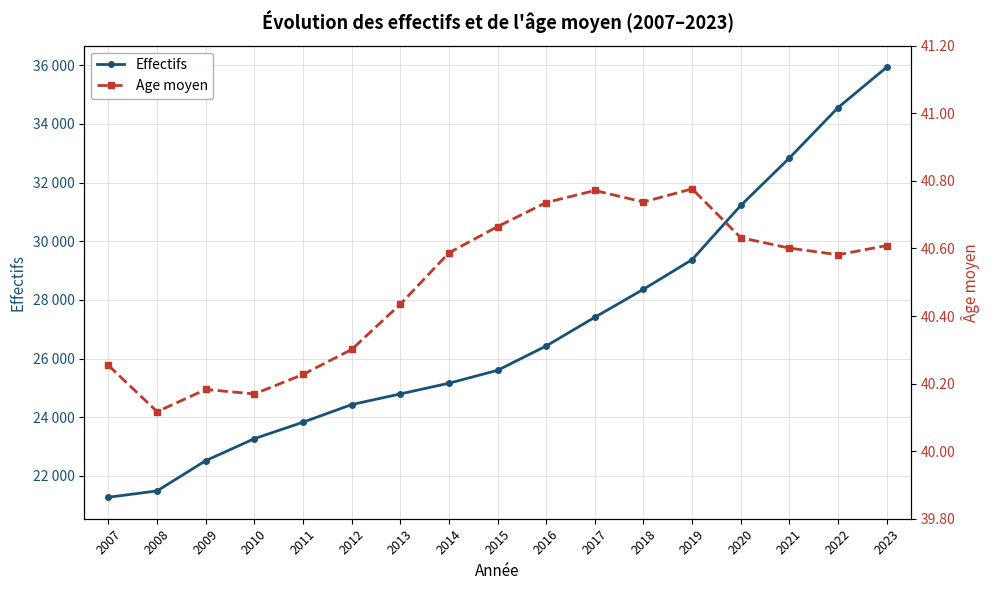

What is the difference between the highest and lowest values at 2017?

27367.2